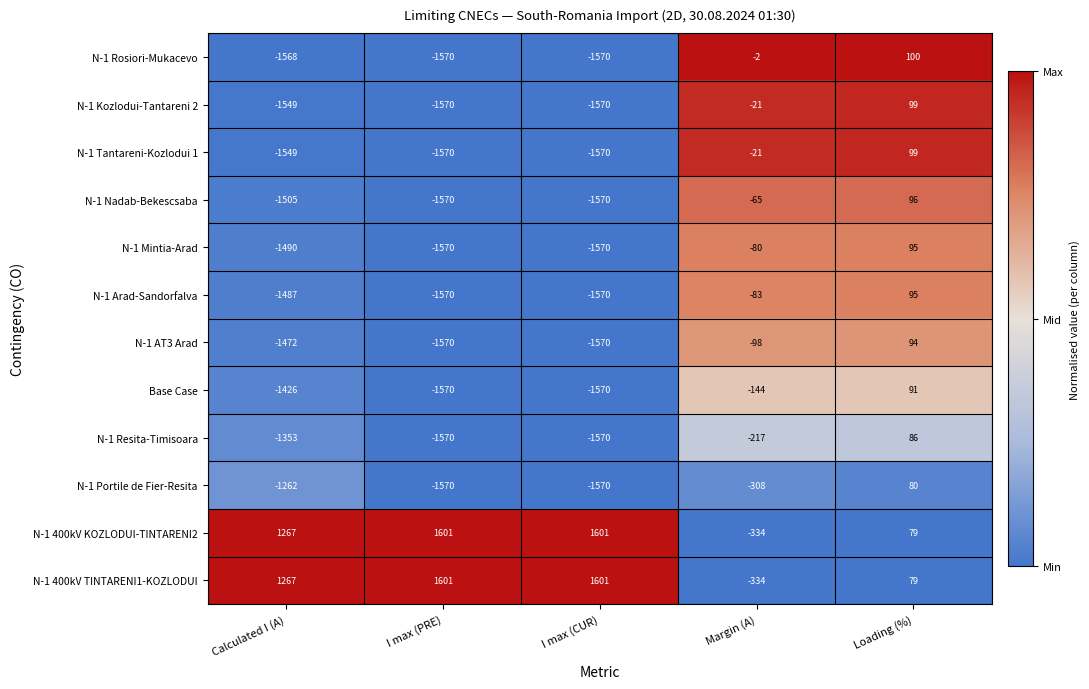

How many categories are shown in the chart?

5